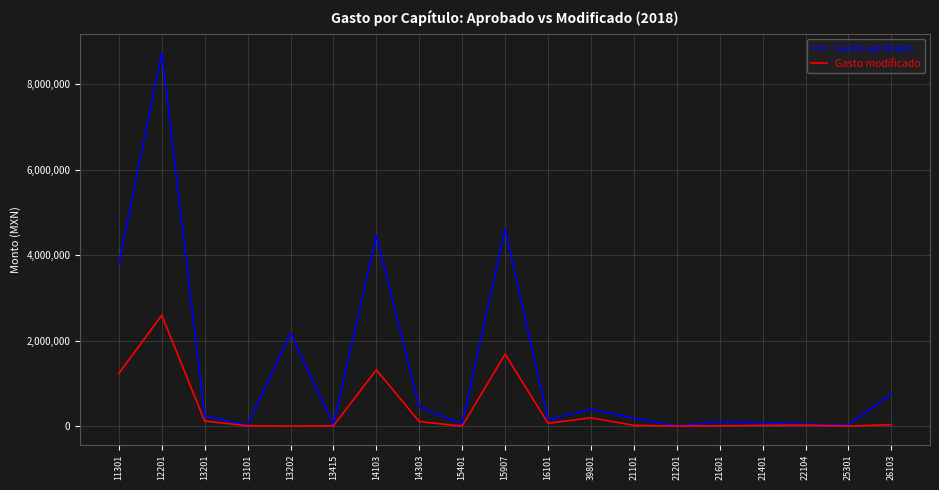

Rank the series by their average value, from lowest to highest.

Gasto modificado, Gasto aprobado